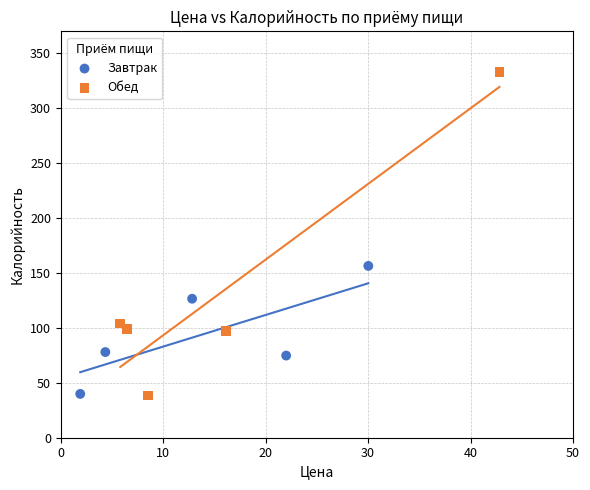

What are all the series names shown in the legend?

Завтрак, Обед